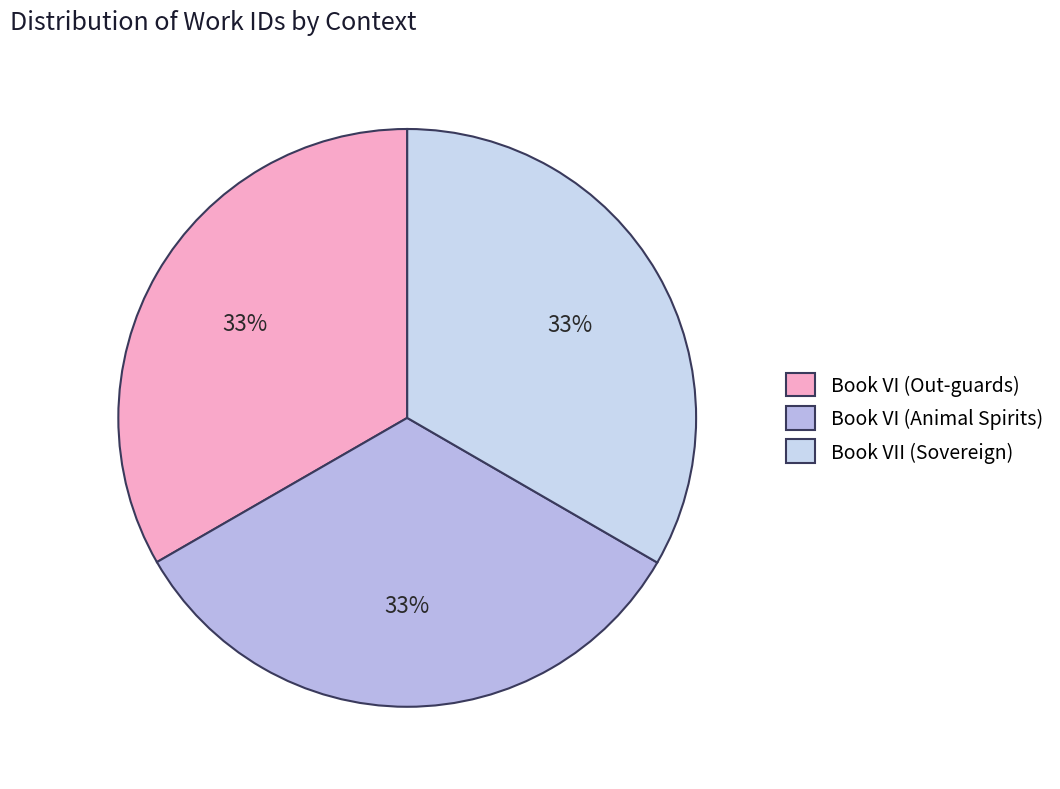

How many segments does this pie chart have?

3